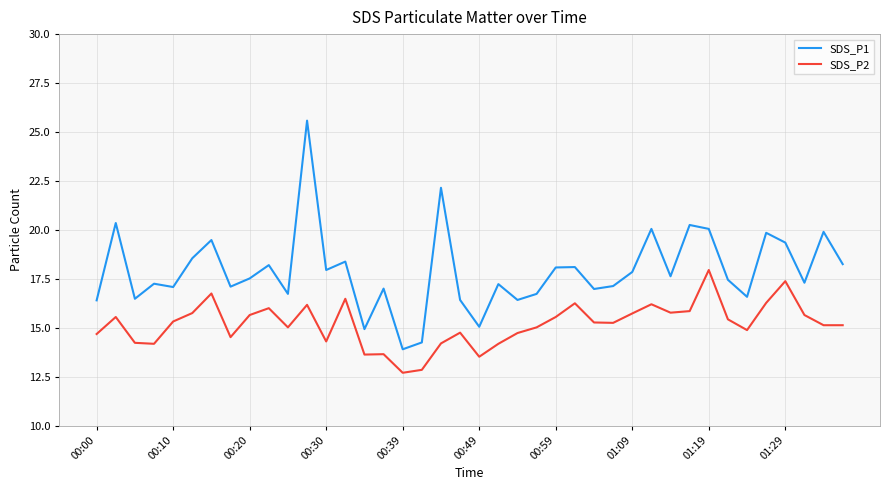

What is the maximum value shown in the chart?

25.6